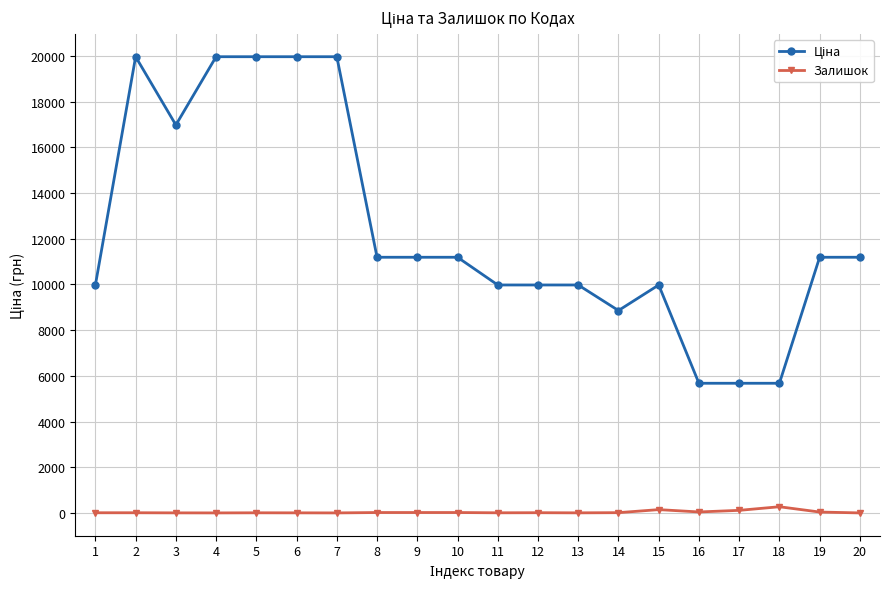

What is the sum of all Залишок values?

709.0